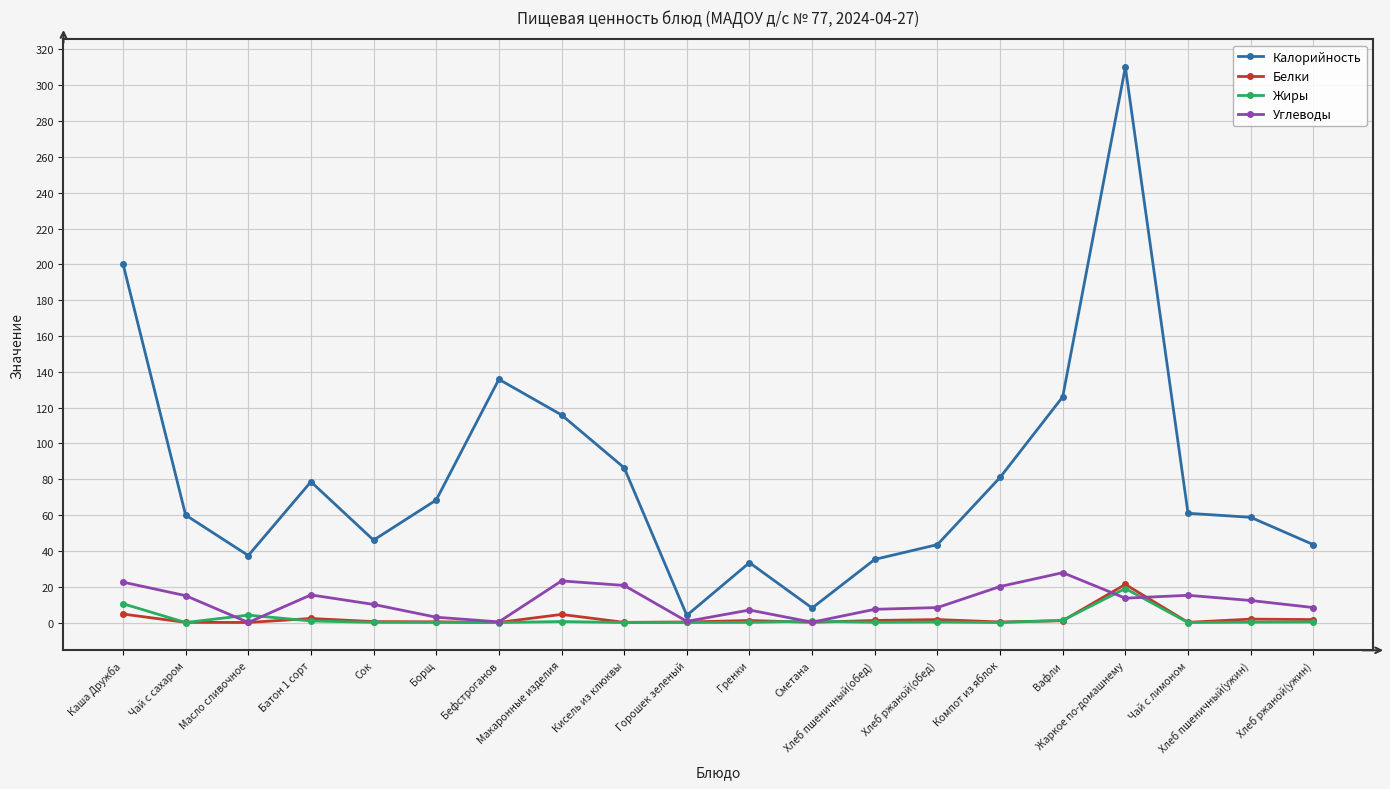

What is the highest value of the Калорийность series?

310.1